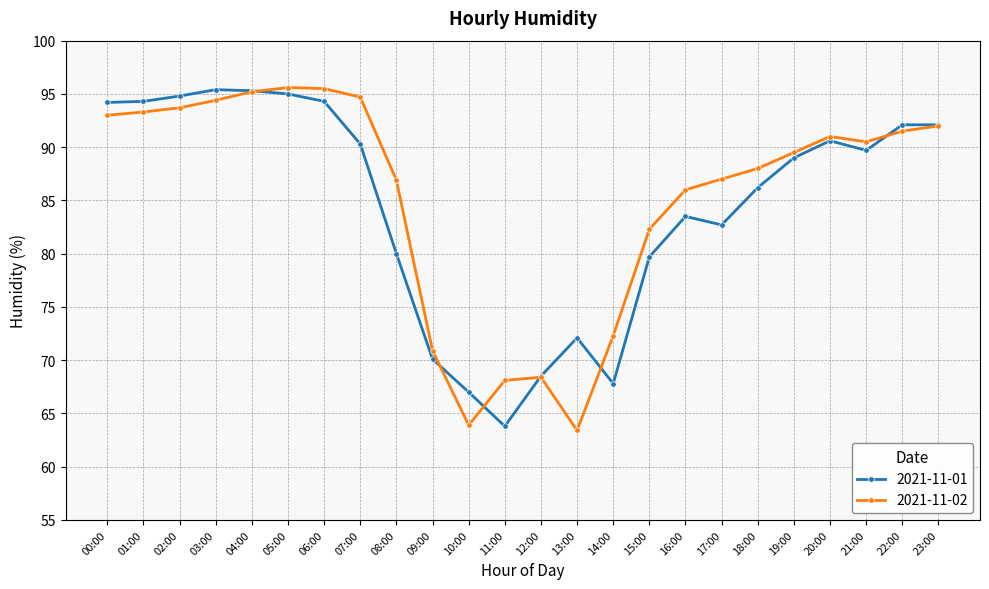

What is the value of the 2021-11-01 point at the 11th from the left?

67.0